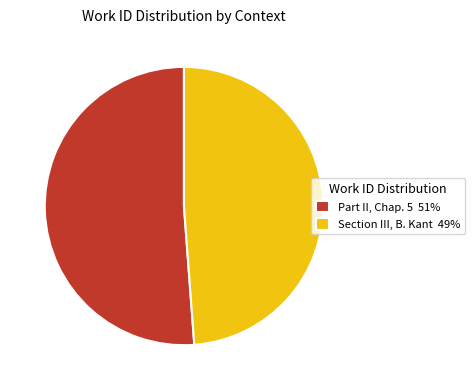

What is the ratio of the value at Part II, Chap. 5 51% to the value at Section III, B. Kant 49%?

1.0